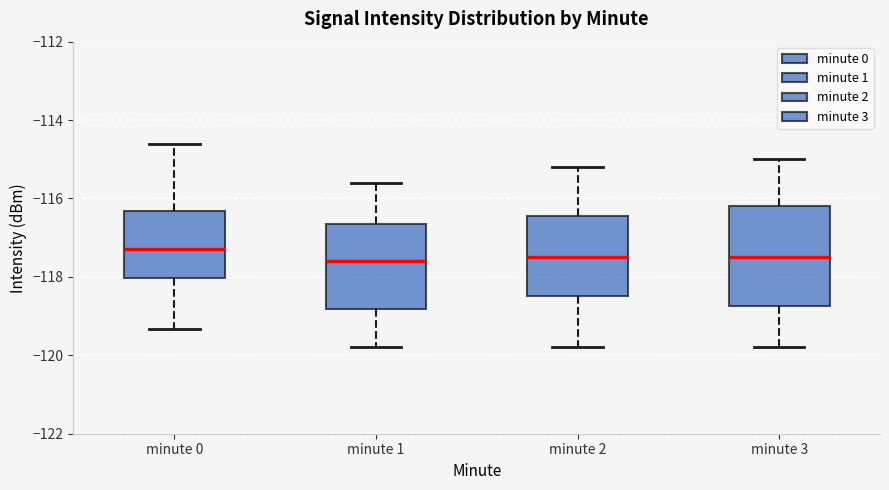

Reading left to right, transcribe this box plot: for each box, give where its median line is, the range the box spans, and where its two whiskers end, as read against the y-axis. The values are not printed on the chart, so give them approximately, as read against the axis.

minute 0: median -117.2, box -118.0 to -116.4, whiskers -119.4 to -114.6
minute 1: median -117.6, box -118.8 to -116.6, whiskers -119.8 to -115.6
minute 2: median -117.4, box -118.4 to -116.4, whiskers -119.8 to -115.2
minute 3: median -117.4, box -118.8 to -116.2, whiskers -119.8 to -115.0